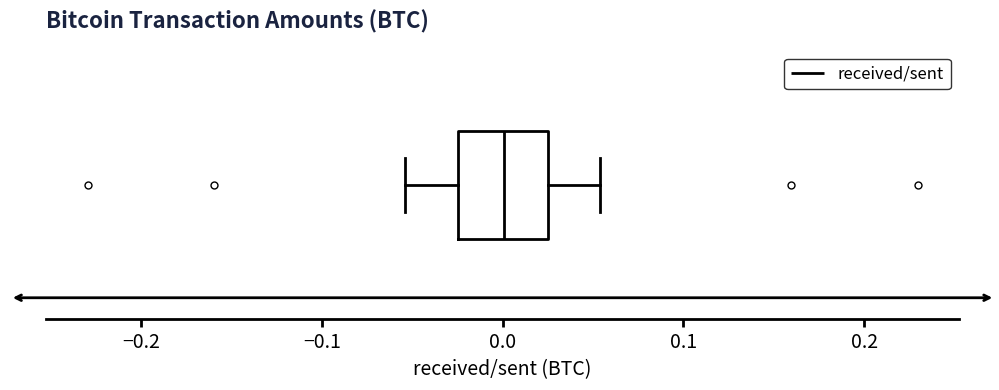

Read this box plot against the x-axis: the position of the median line, the range covered by the box, and the ends of both whiskers. The values are not printed on the chart, so give them approximately, as read against the axis.

median 0.00, box -0.02 to 0.02, whiskers -0.05 to 0.05